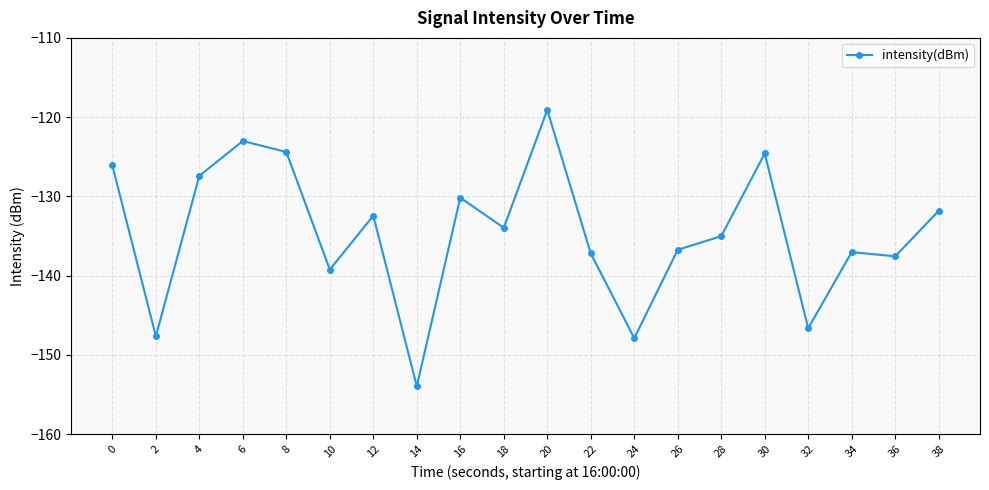

How many data points does each series have?

20